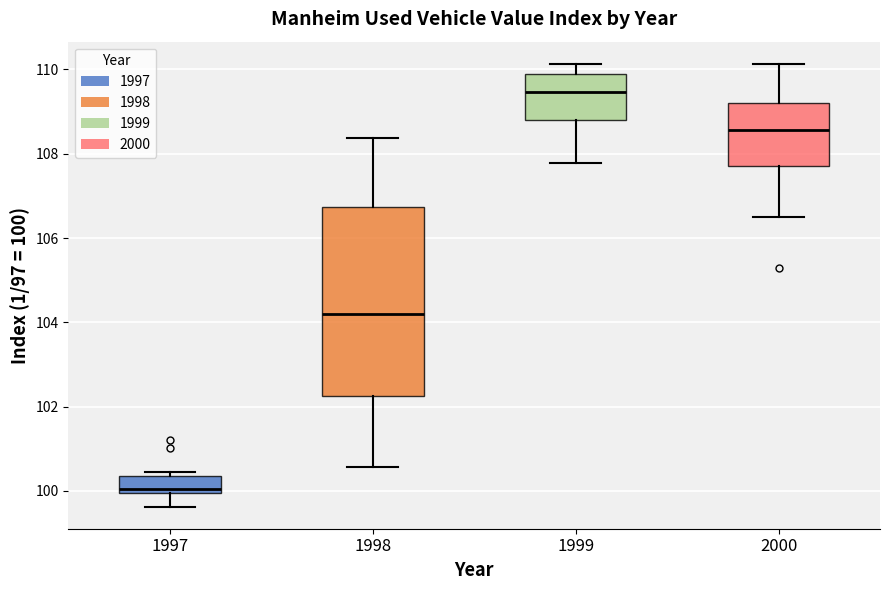

Reading left to right, read every box against the y-axis: the position of its median line, the range the box covers, and the ends of its whiskers. The values are not printed on the chart, so give them approximately, as read against the axis.

1997: median 100.0 (just above the box's lower edge), box 100.0 to 100.4, whiskers 99.6 to 100.4 (just above the box's upper edge)
1998: median 104.2, box 102.2 to 106.8, whiskers 100.6 to 108.4
1999: median 109.4, box 108.8 to 109.8, whiskers 107.8 to 110.2
2000: median 108.6, box 107.8 to 109.2, whiskers 106.4 to 110.2